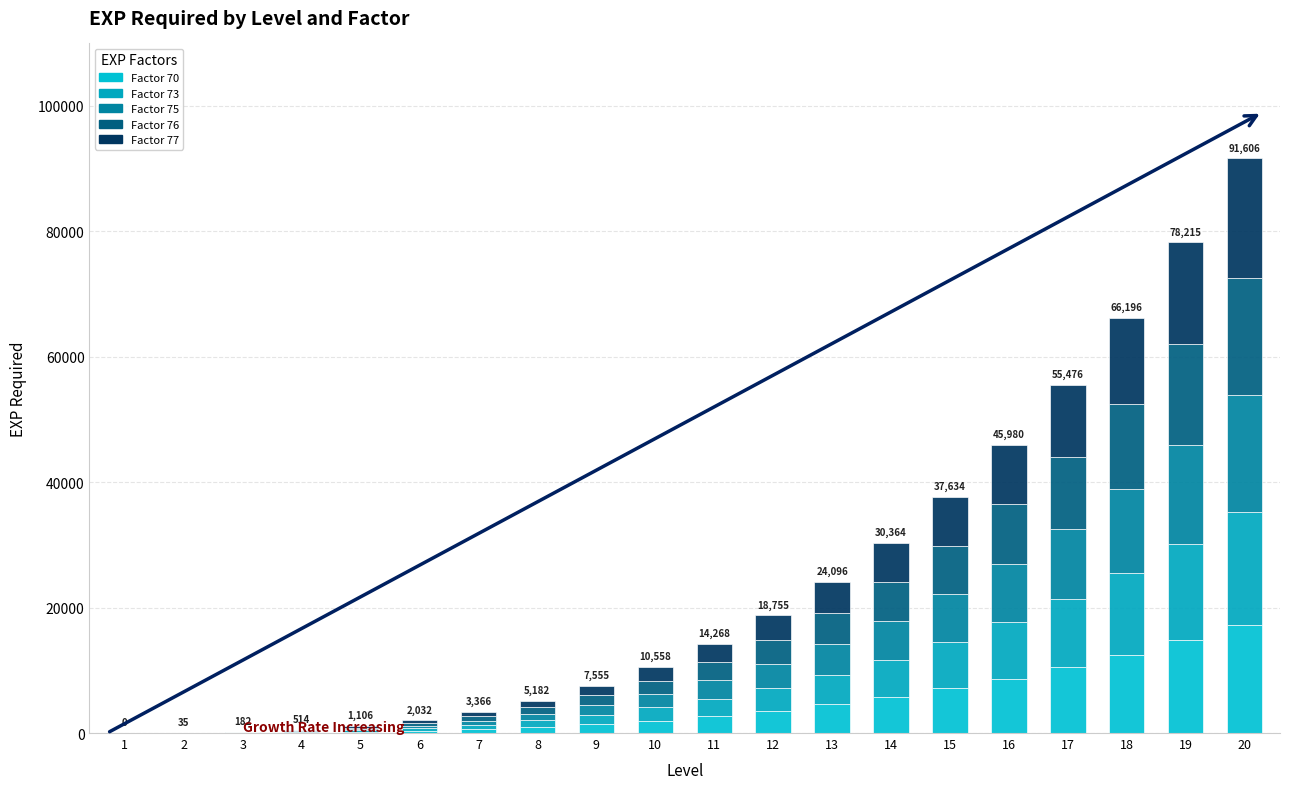

Where does the Factor 73 series first go above 2806?

12